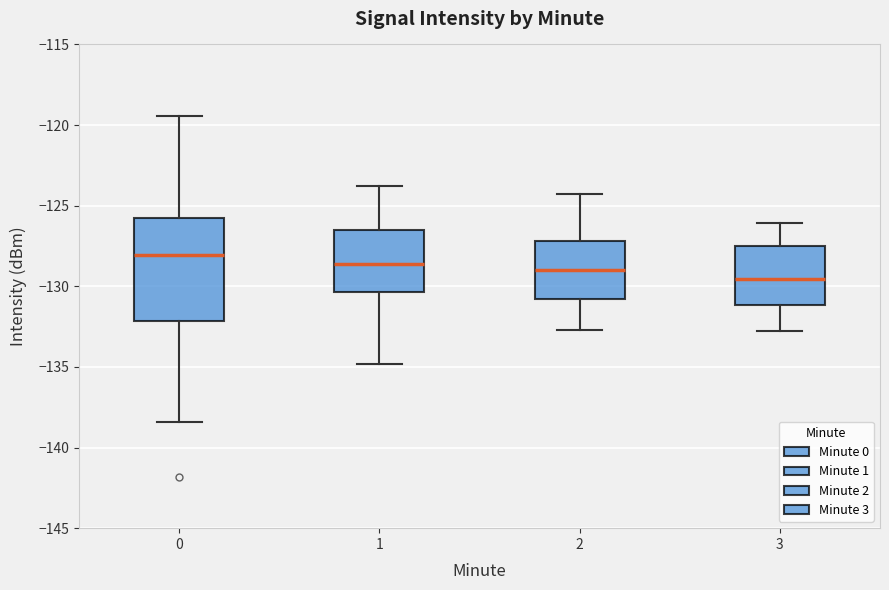

Which box has the lowest median line?

3